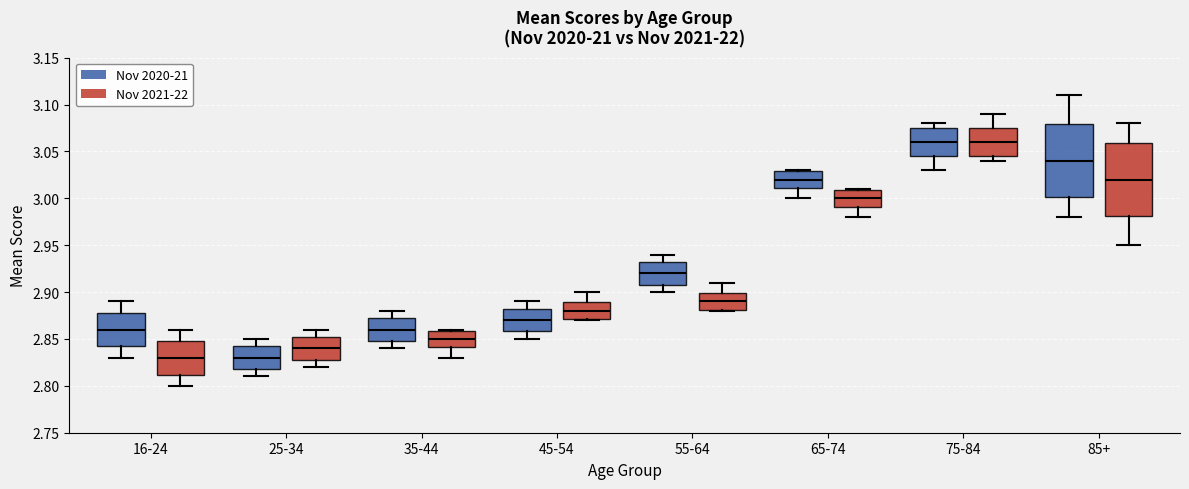

Reading left to right, transcribe this box plot: for each box, give where its median line is, the range the box spans, and where its two whiskers end, as read against the y-axis. The values are not printed on the chart, so give them approximately, as read against the axis.

16-24 (Nov 2020-21): median 2.860, box 2.840 to 2.880, whiskers 2.830 to 2.890
16-24 (Nov 2021-22): median 2.830, box 2.810 to 2.850, whiskers 2.800 to 2.860
25-34 (Nov 2020-21): median 2.830, box 2.820 to 2.840, whiskers 2.810 to 2.850
25-34 (Nov 2021-22): median 2.840, box 2.830 to 2.850, whiskers 2.820 to 2.860
35-44 (Nov 2020-21): median 2.860, box 2.850 to 2.870, whiskers 2.840 to 2.880
35-44 (Nov 2021-22): median 2.850, box 2.840 to 2.860, whiskers 2.830 to 2.860
45-54 (Nov 2020-21): median 2.870, box 2.860 to 2.880, whiskers 2.850 to 2.890
45-54 (Nov 2021-22): median 2.880, box 2.870 to 2.890, whiskers 2.870 to 2.900
55-64 (Nov 2020-21): median 2.920, box 2.910 to 2.930, whiskers 2.900 to 2.940
55-64 (Nov 2021-22): median 2.890, box 2.880 to 2.900, whiskers 2.880 to 2.910
65-74 (Nov 2020-21): median 3.020, box 3.010 to 3.030, whiskers 3.000 to 3.030
65-74 (Nov 2021-22): median 3.000, box 2.990 to 3.010, whiskers 2.980 to 3.010
75-84 (Nov 2020-21): median 3.060, box 3.045 to 3.075, whiskers 3.030 to 3.080
75-84 (Nov 2021-22): median 3.060, box 3.045 to 3.075, whiskers 3.040 to 3.090
85+ (Nov 2020-21): median 3.040, box 3.000 to 3.080, whiskers 2.980 to 3.110
85+ (Nov 2021-22): median 3.020, box 2.980 to 3.060, whiskers 2.950 to 3.080